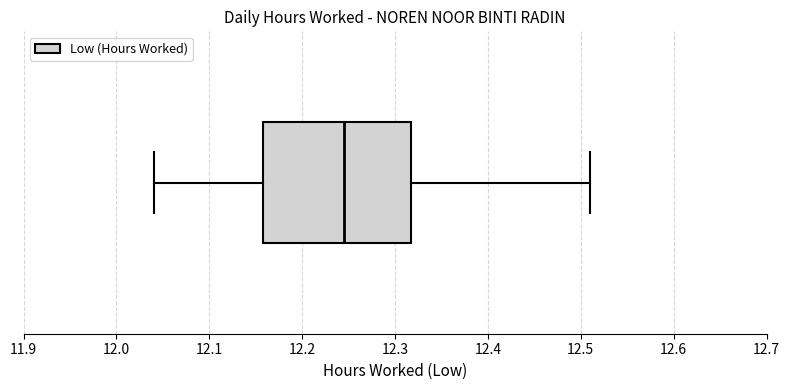

Transcribe this box plot: give where the median line is, the range the box spans, and where the two whiskers end, as read against the x-axis. The values are not printed on the chart, so give them approximately, as read against the axis.

median 12.25, box 12.16 to 12.32, whiskers 12.04 to 12.51